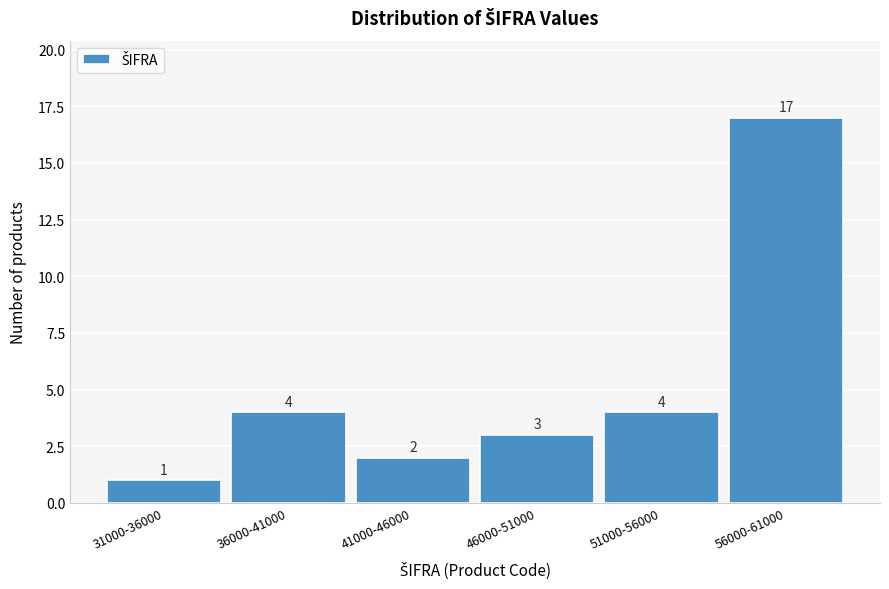

Reading left to right, transcribe all the data shown in this chart.

31000-36000=1	36000-41000=4	41000-46000=2	46000-51000=3	51000-56000=4	56000-61000=17